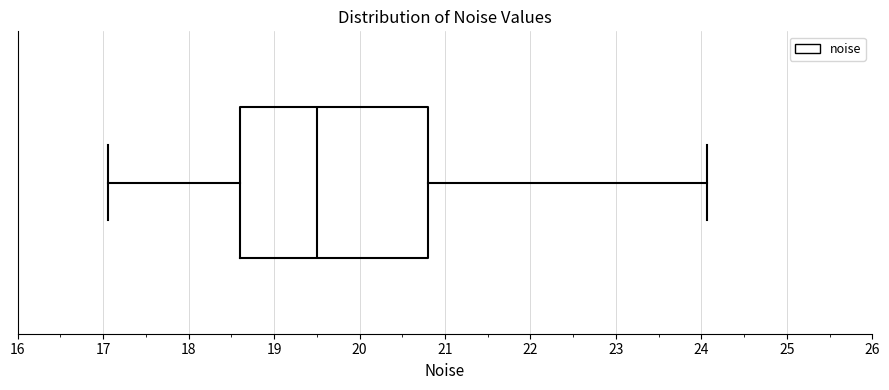

Read this box plot against the x-axis: the position of the median line, the range covered by the box, and the ends of both whiskers. The values are not printed on the chart, so give them approximately, as read against the axis.

median 19.5, box 18.6 to 20.8, whiskers 17.1 to 24.1